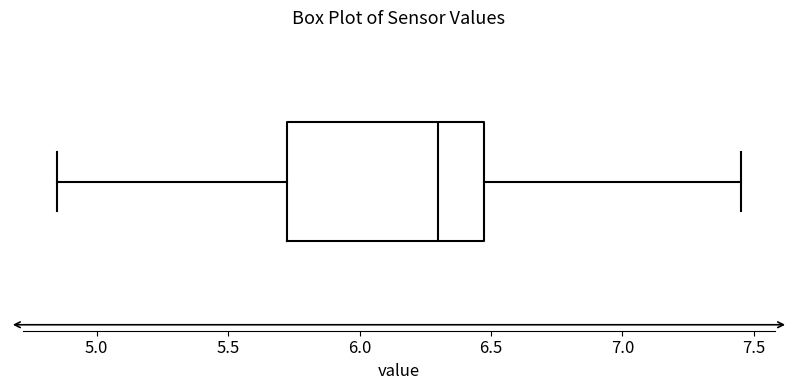

Read this box plot against the x-axis: the position of the median line, the range covered by the box, and the ends of both whiskers. The values are not printed on the chart, so give them approximately, as read against the axis.

median 6.30, box 5.70 to 6.45, whiskers 4.85 to 7.45